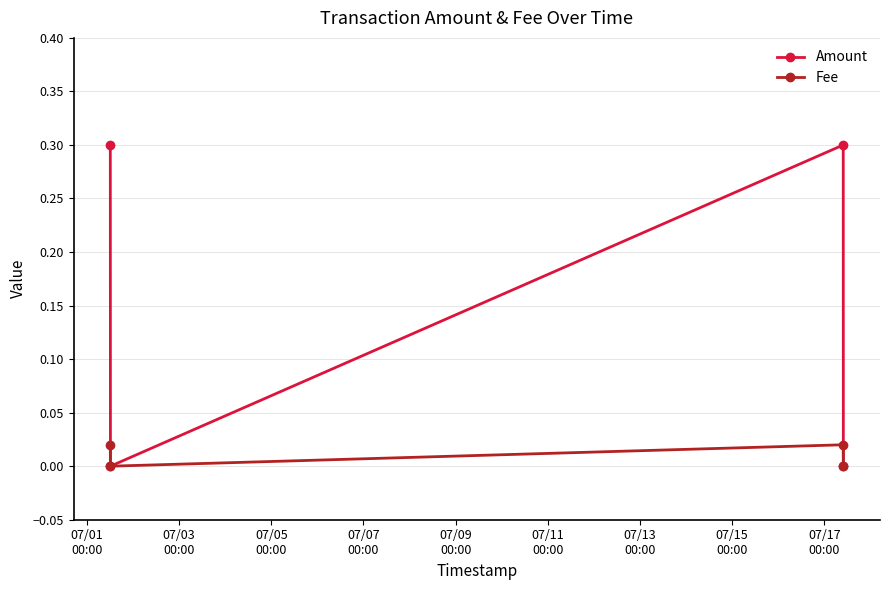

Rank the series by their maximum value, from lowest to highest.

Fee, Amount